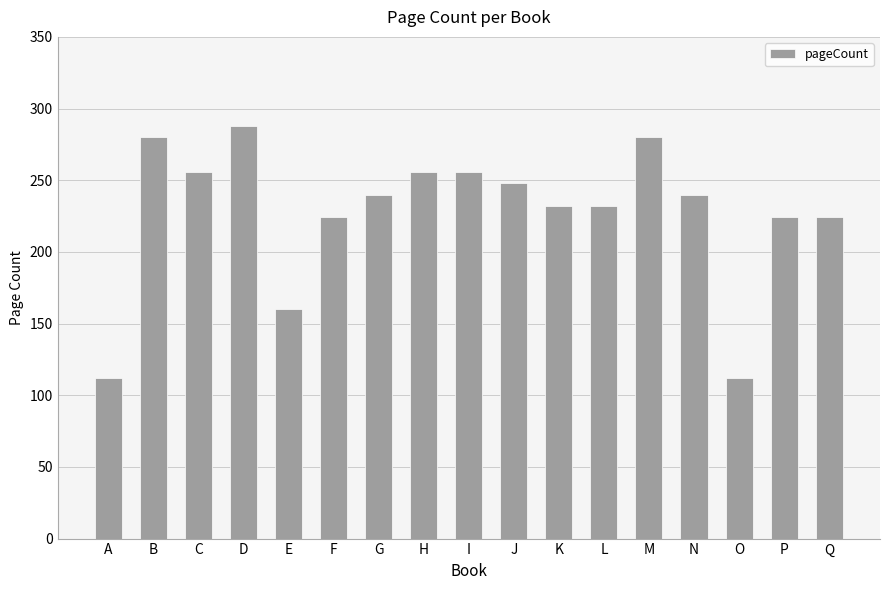

What is the sum of all values?

3864